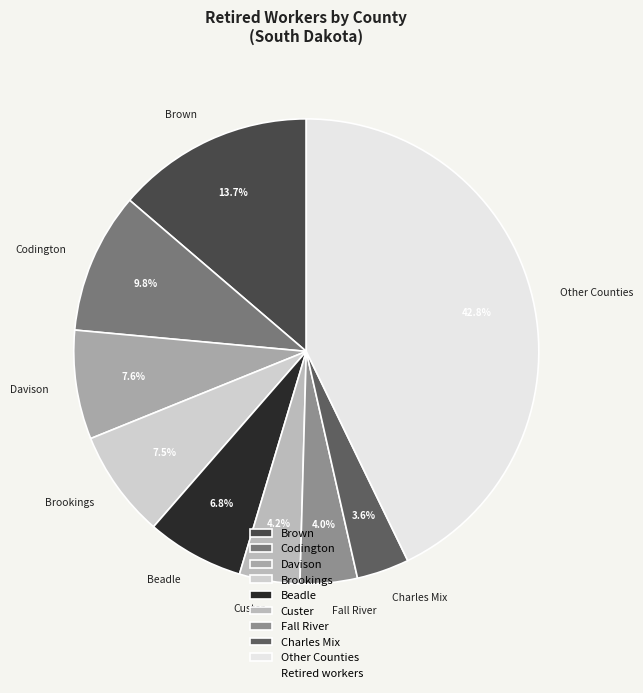

Which category has the biggest portion of the pie?

Other Counties